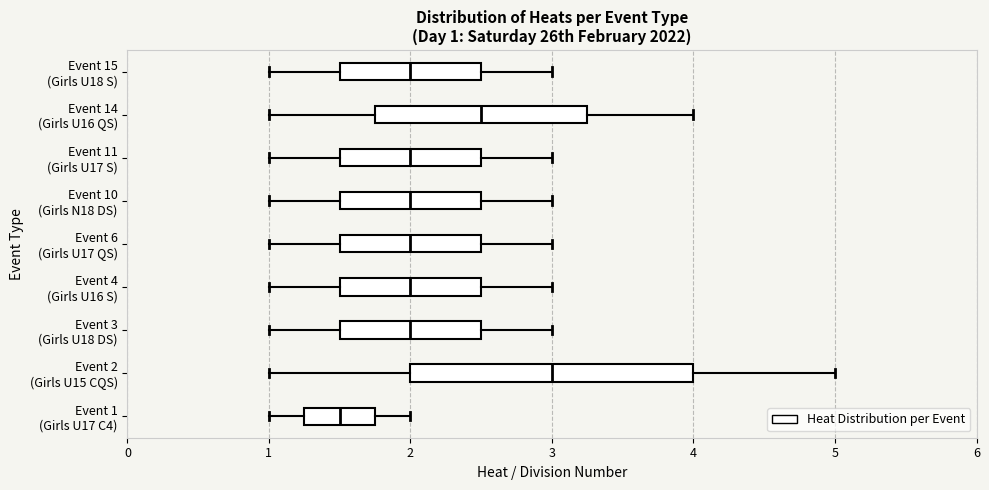

Which box is the widest, from its left edge to its right edge?

Event 2 (Girls U15 CQS)